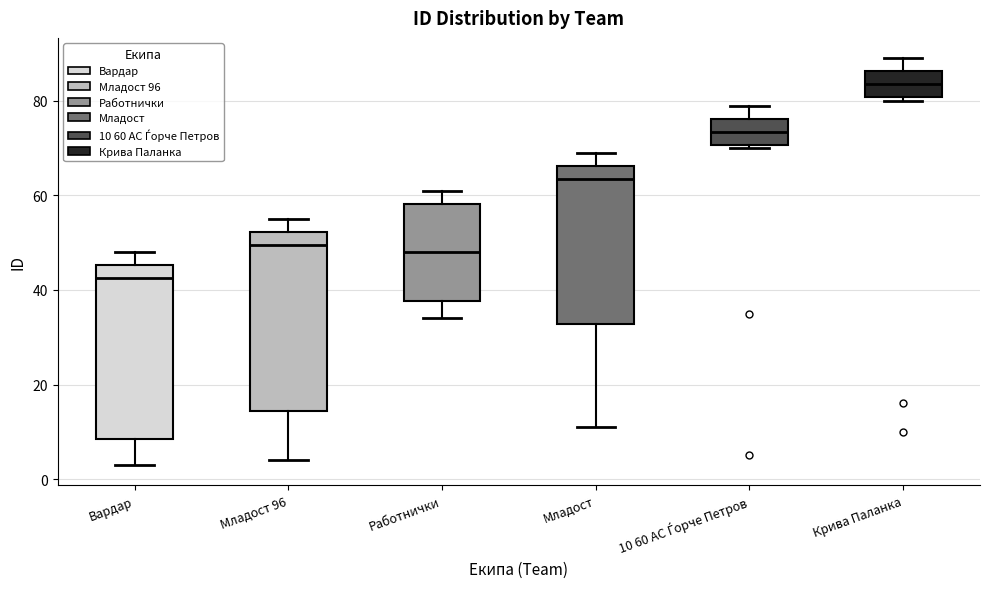

Which box's median line is the highest?

Крива Паланка